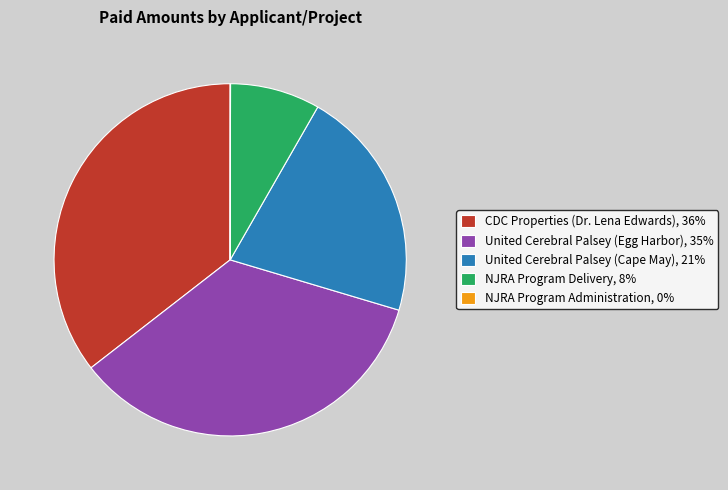

What is the ratio of the value at United Cerebral Palsey (Cape May), 21% to the value at United Cerebral Palsey (Egg Harbor), 35%?

0.6